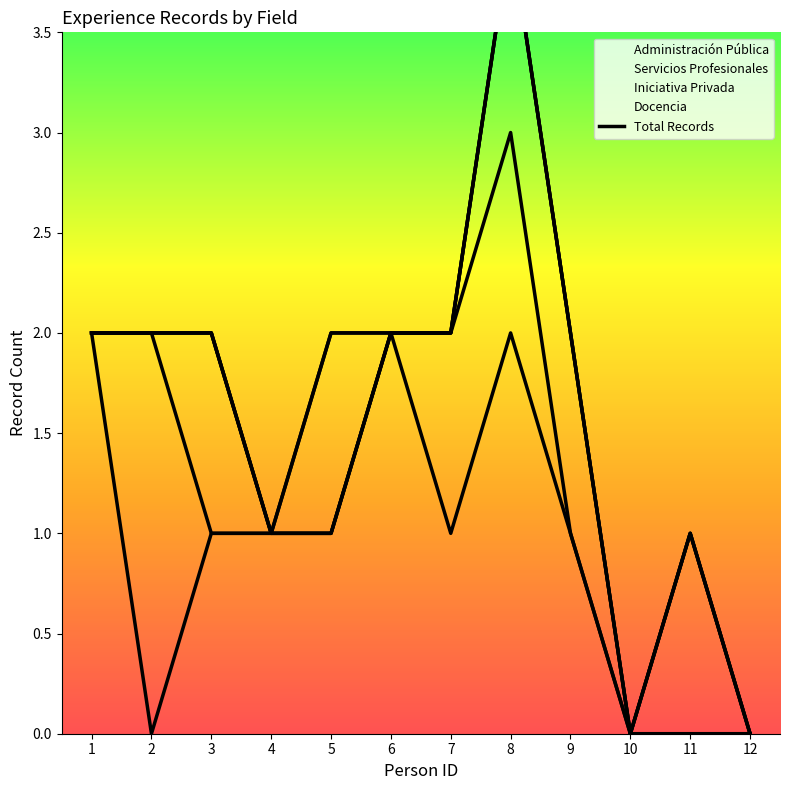

Where is the first local maximum?

8